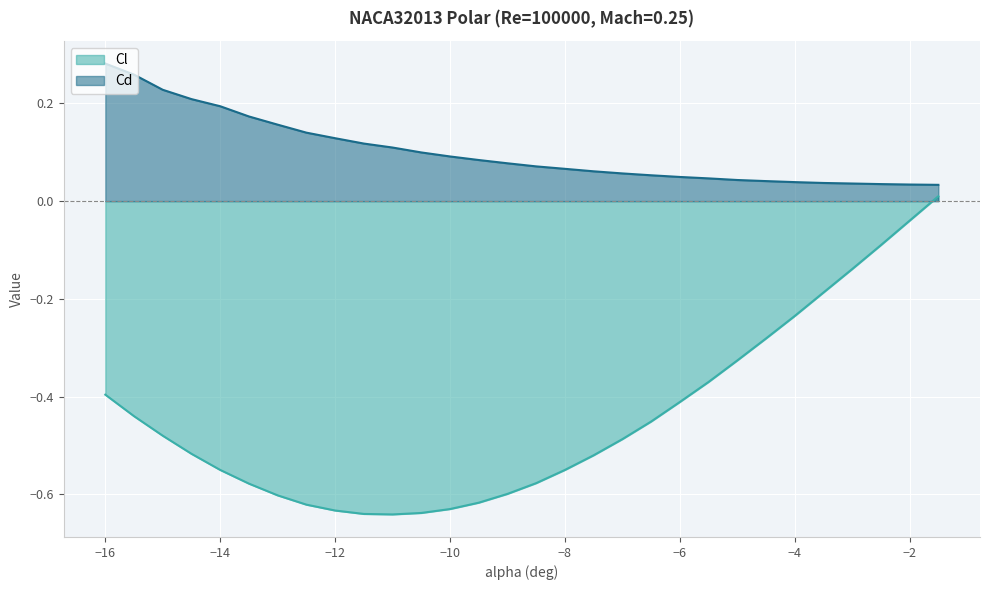

What is the sum of the Cd values at -4.5 and -5?

0.1